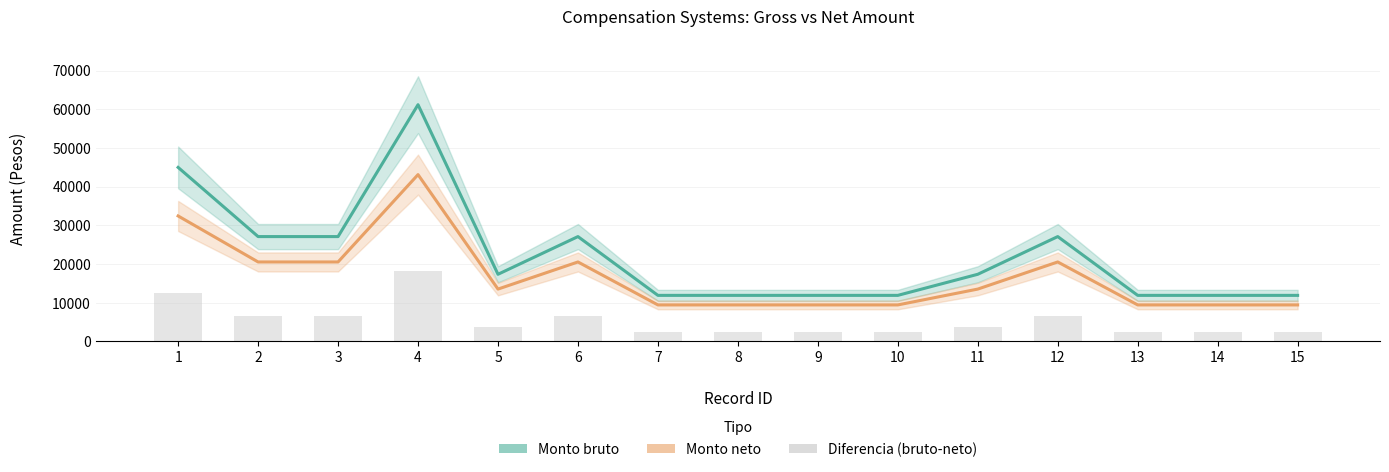

Which series has the widest spread of values?

Monto bruto